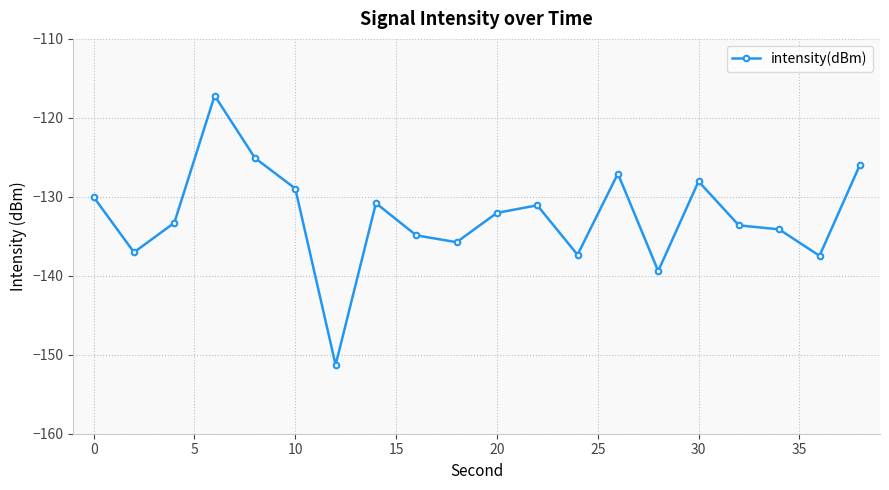

What is the value of the 1st point from the left?

-130.0